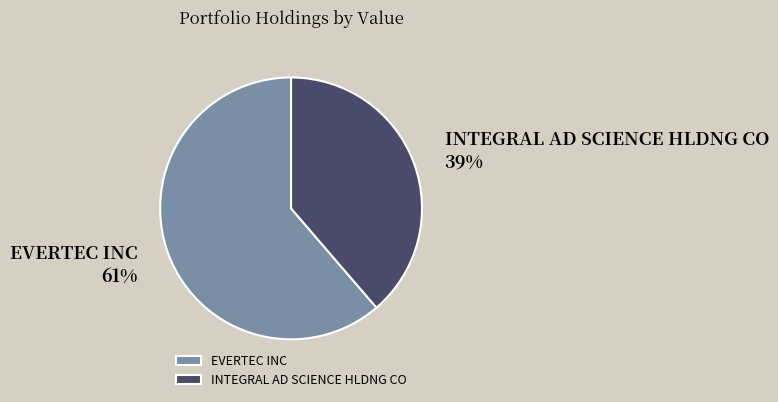

How many segments does this pie chart have?

2